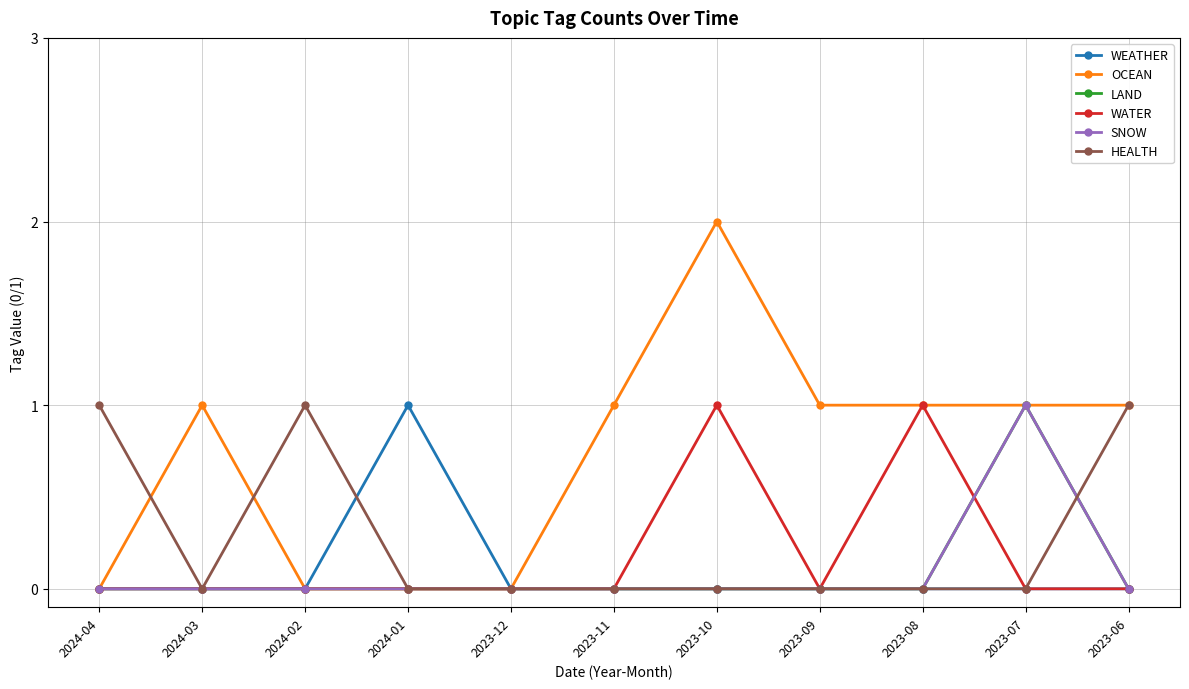

True or false: LAND and WEATHER cross at least once.

False